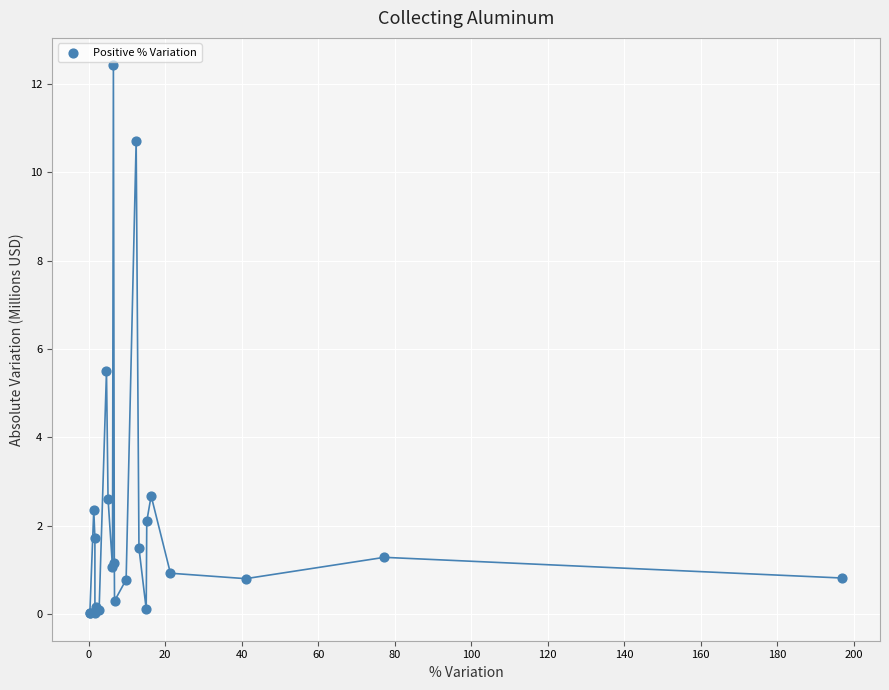

What Y value in the scatter plot is closest to 6?

5.5